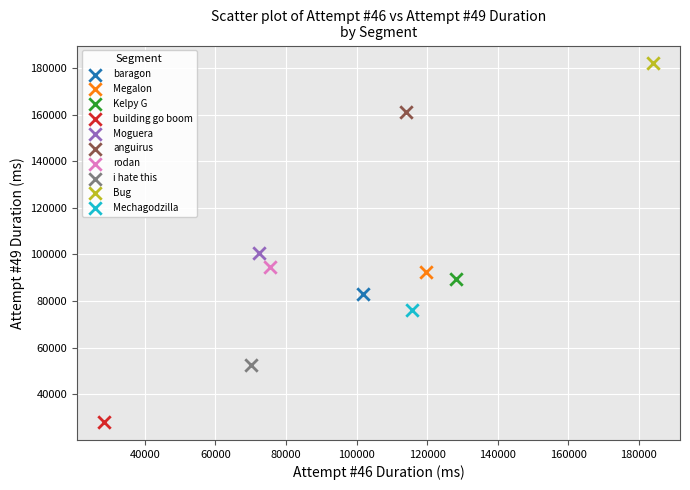

What are all the series names shown in the legend?

baragon, Megalon, Kelpy G, building go boom, Moguera, anguirus, rodan, i hate this, Bug, Mechagodzilla